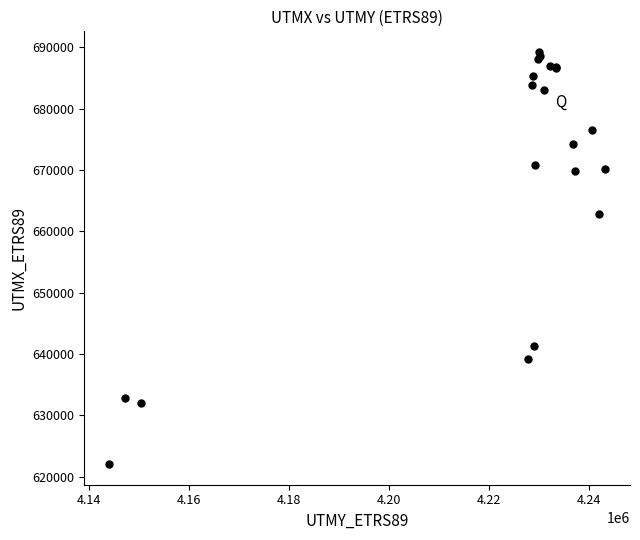

What Y value in the scatter plot is closest to 655645?

662881